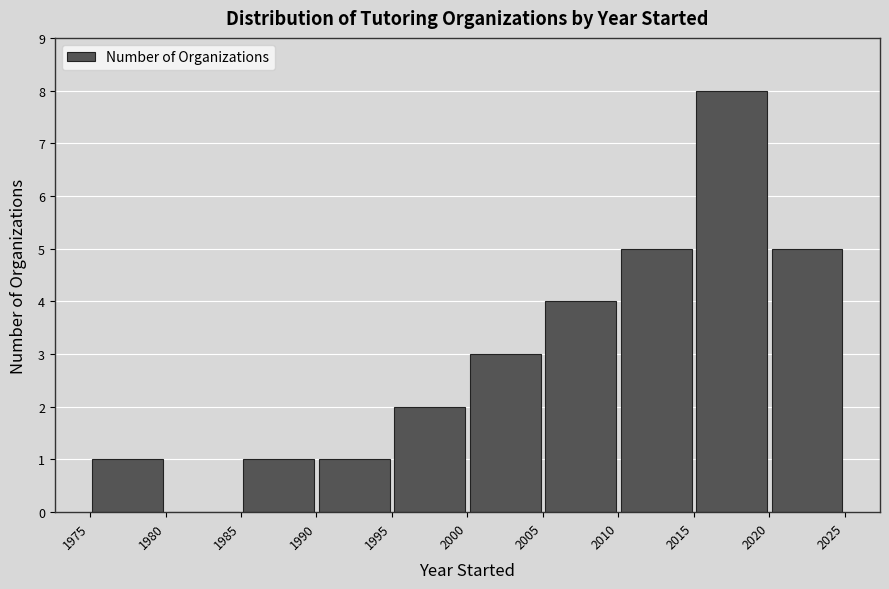

Reading left to right, transcribe this chart: for each bar, give the range it covers on the x-axis and its height. The values are not printed on the chart, so give them approximately, as read against the axis.

1975 to 1980: 1
1980 to 1985: 0
1985 to 1990: 1
1990 to 1995: 1
1995 to 2000: 2
2000 to 2005: 3
2005 to 2010: 4
2010 to 2015: 5
2015 to 2020: 8
2020 to 2025: 5